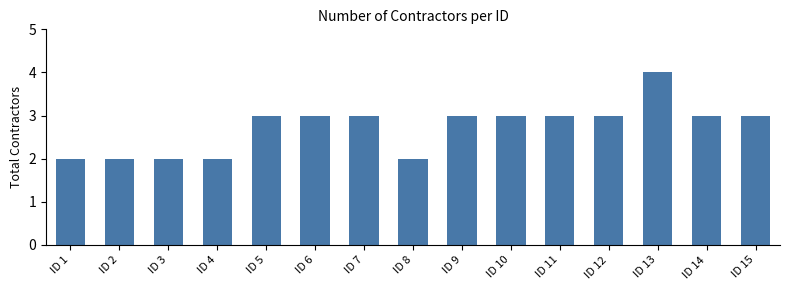

Between ID 9 and ID 4, which is larger?

ID 9